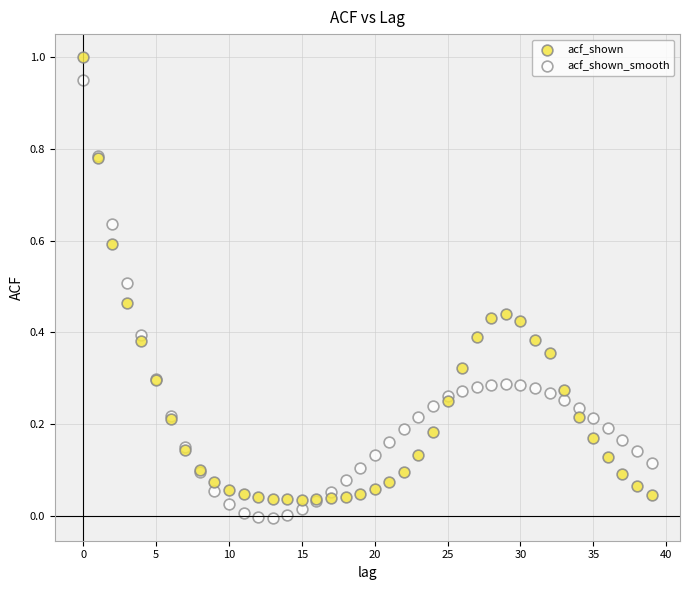

Which series reaches the maximum Y coordinate?

acf_shown